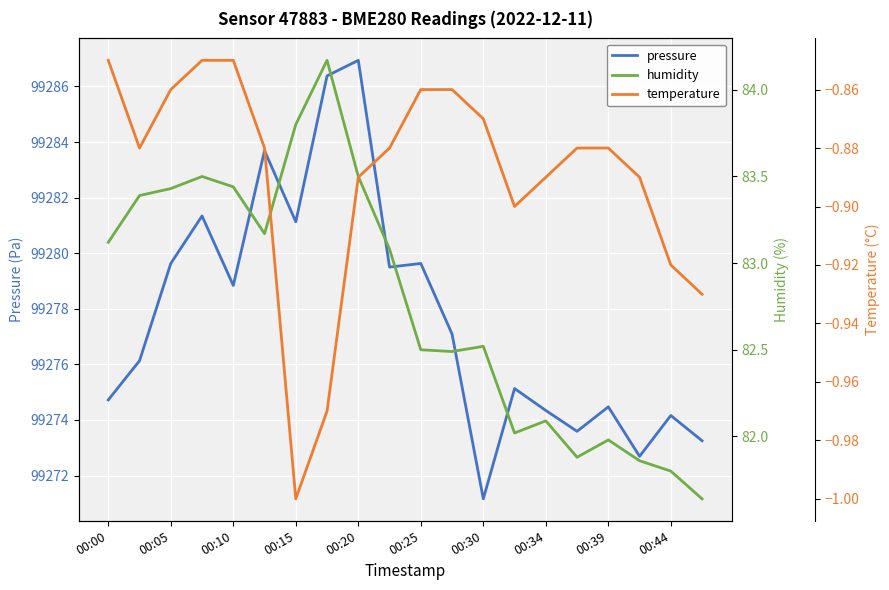

Reading left to right, extract all data points from this chart.

pressure: 99274.7	99276.1	99279.6	99281.3	99278.8	99283.7	99281.1	99286.4	99286.9	99279.5	99279.6	99277.1	99271.2	99275.1	99274.3	99273.6	99274.5	99272.7	99274.2	99273.2
humidity: 83.1	83.4	83.4	83.5	83.4	83.2	83.8	84.2	83.5	83.1	82.5	82.5	82.5	82.0	82.1	81.9	82.0	81.9	81.8	81.6
temperature: -0.8	-0.9	-0.9	-0.8	-0.8	-0.9	-1.0	-1.0	-0.9	-0.9	-0.9	-0.9	-0.9	-0.9	-0.9	-0.9	-0.9	-0.9	-0.9	-0.9